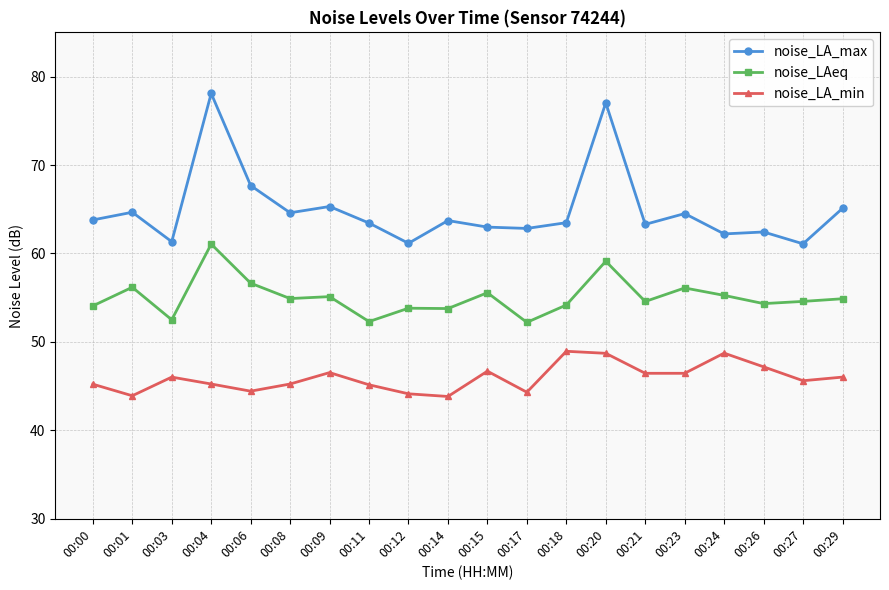

Which series changed the most between 00:08 and 00:12?

noise_LA_max